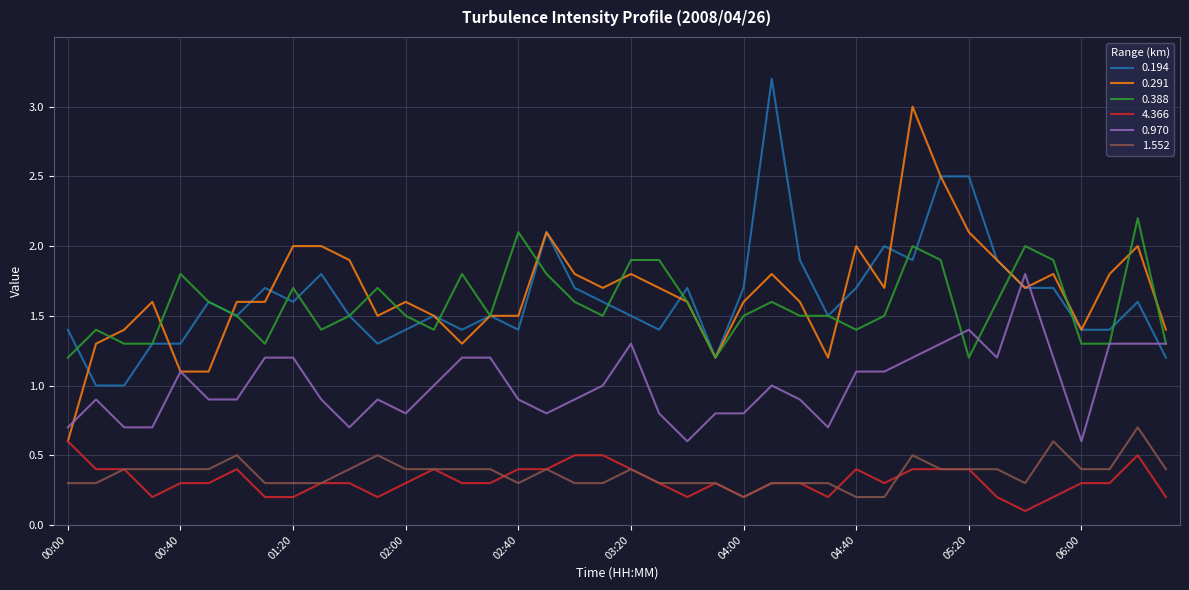

What is the sum of all 0.194 values?

65.2